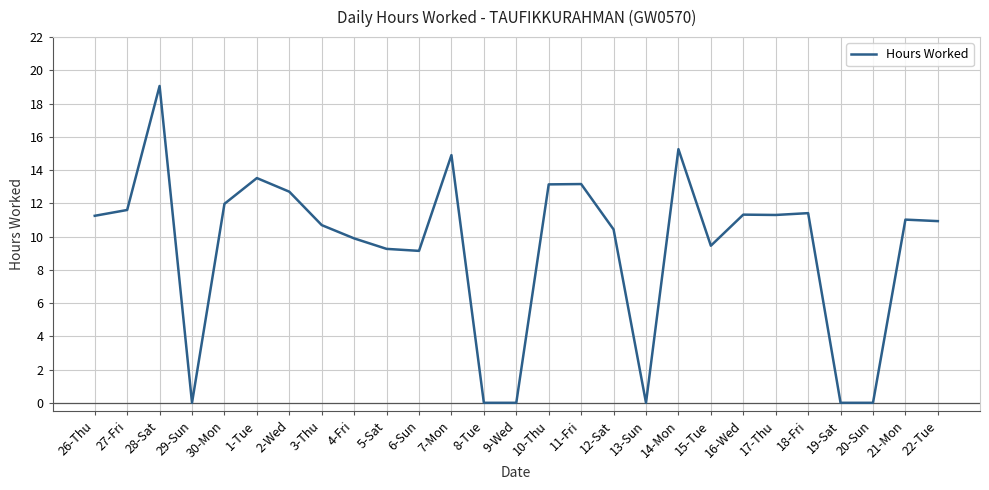

What position from the right is 9-Wed?

14